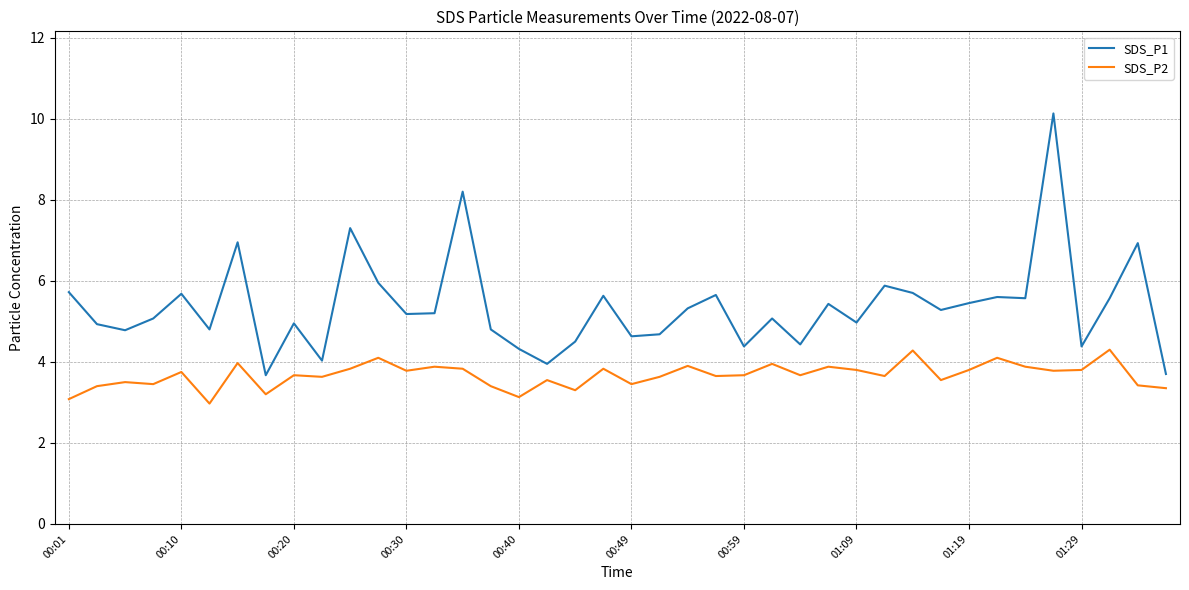

Rank the series by their maximum value, from highest to lowest.

SDS_P1, SDS_P2